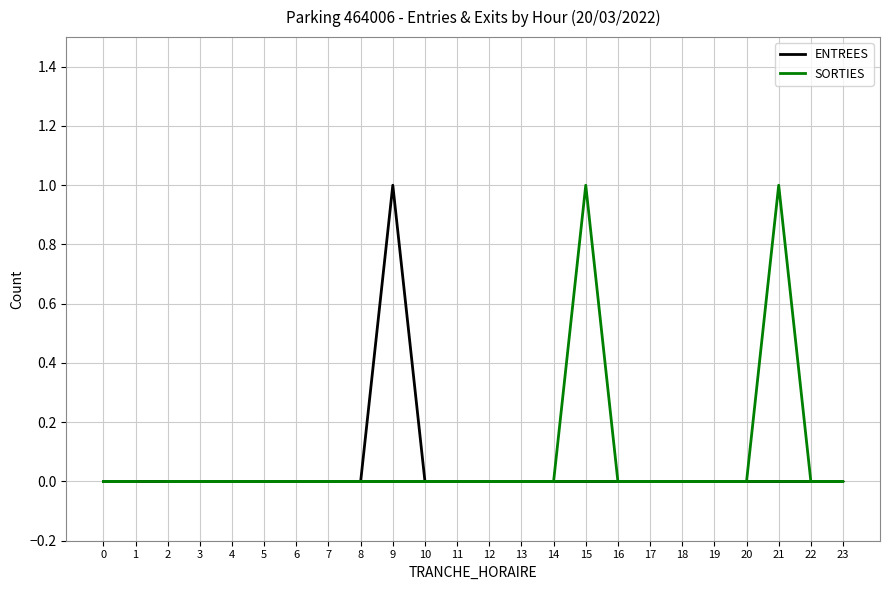

How many data points in ENTREES are above 0?

1